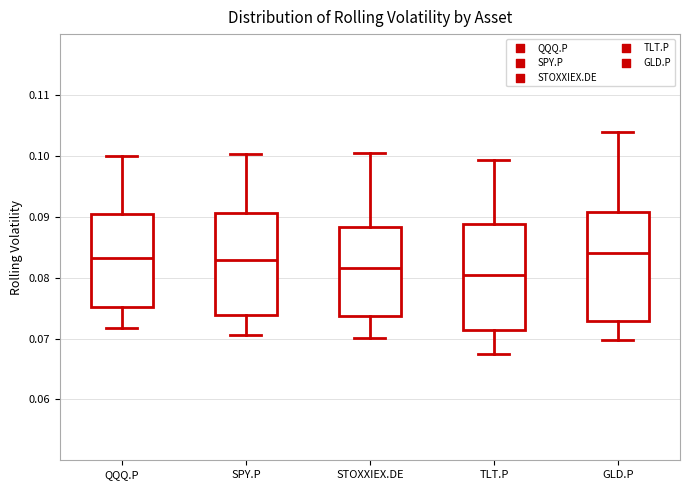

Reading left to right, read every box against the y-axis: the position of its median line, the range the box covers, and the ends of its whiskers. The values are not printed on the chart, so give them approximately, as read against the axis.

QQQ.P: median 0.083, box 0.075 to 0.090, whiskers 0.072 to 0.100
SPY.P: median 0.083, box 0.074 to 0.091, whiskers 0.071 to 0.100
STOXXIEX.DE: median 0.082, box 0.074 to 0.088, whiskers 0.070 to 0.101
TLT.P: median 0.080, box 0.071 to 0.089, whiskers 0.067 to 0.099
GLD.P: median 0.084, box 0.073 to 0.091, whiskers 0.070 to 0.104